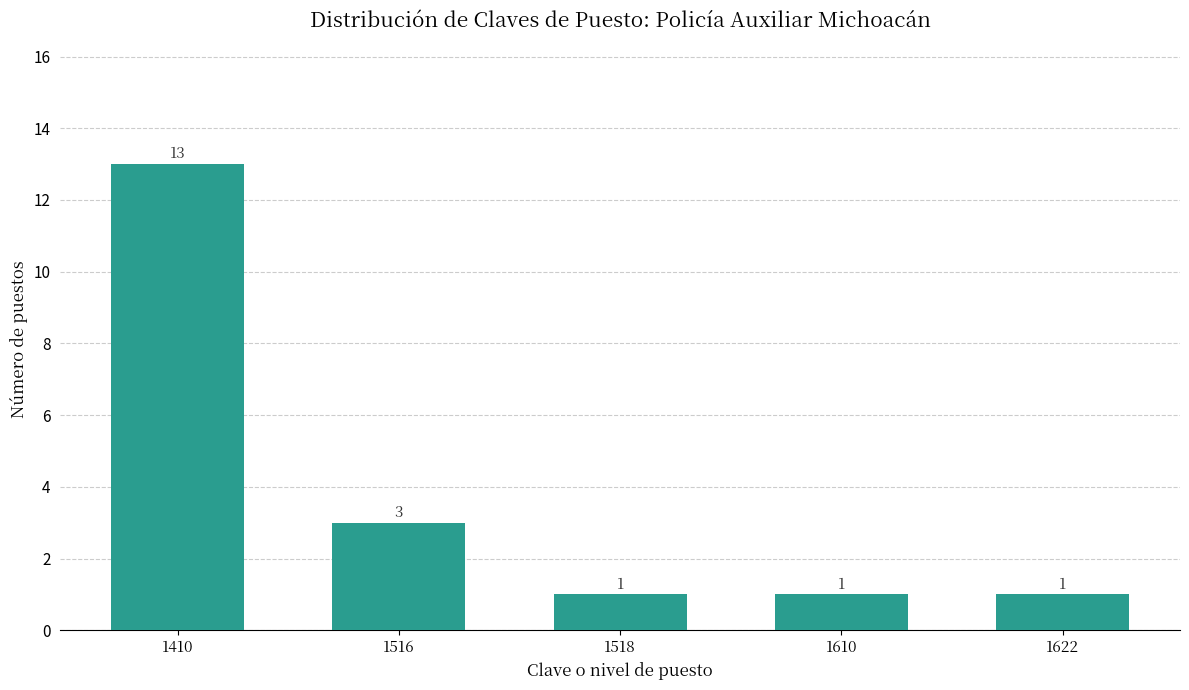

Reading left to right, transcribe all the data shown in this chart.

1410=13	1516=3	1518=1	1610=1	1622=1